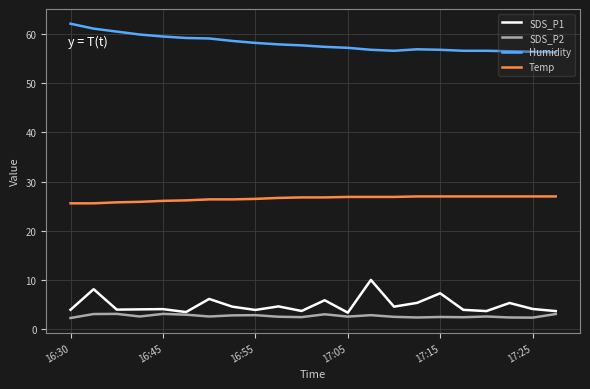

What is the maximum value shown in the chart?

62.1